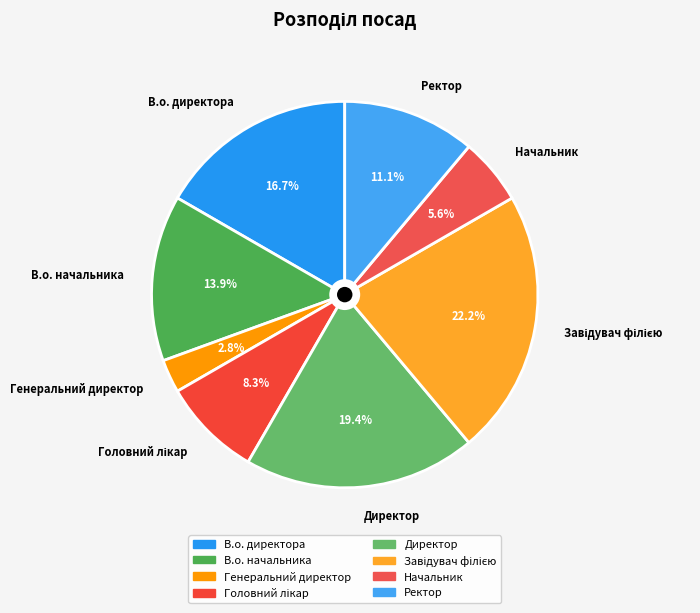

Which category has the smallest portion of the pie?

Генеральний директор